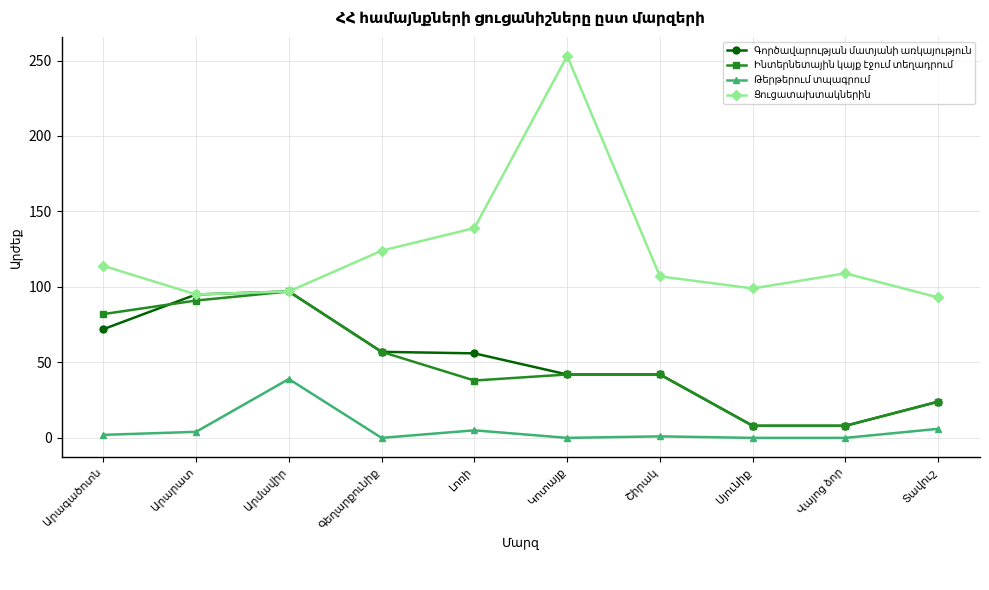

What is the greatest value displayed?

253